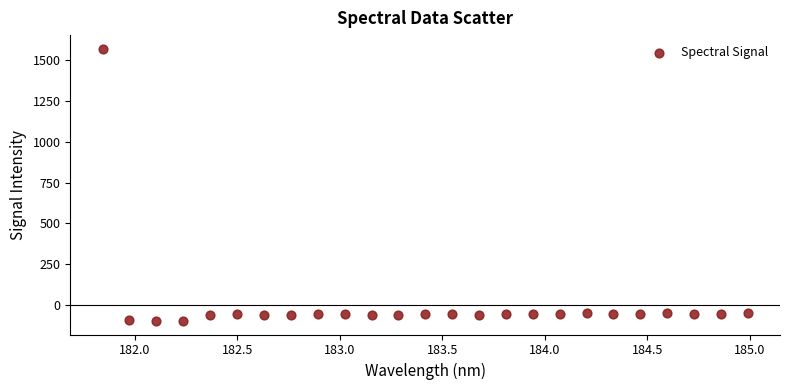

What is the range of Y values (max minus min)?

1670.0